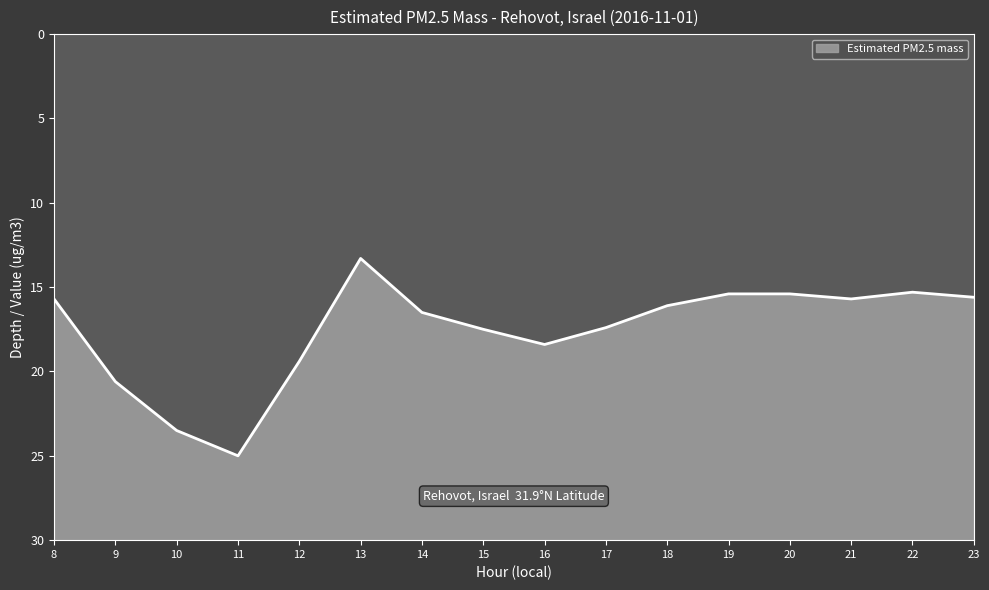

True or false: the data shows 3.1 at 19.

False